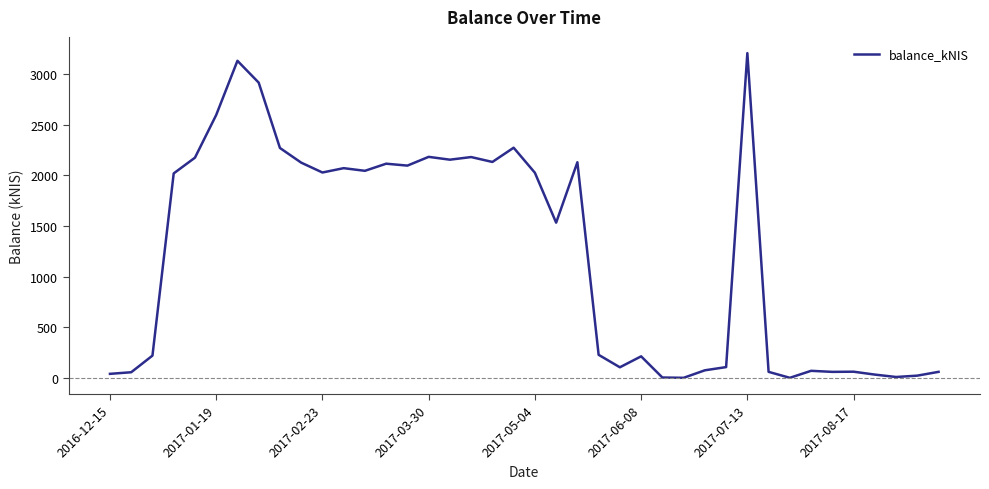

What is the difference between the maximum and minimum values?

3208.4